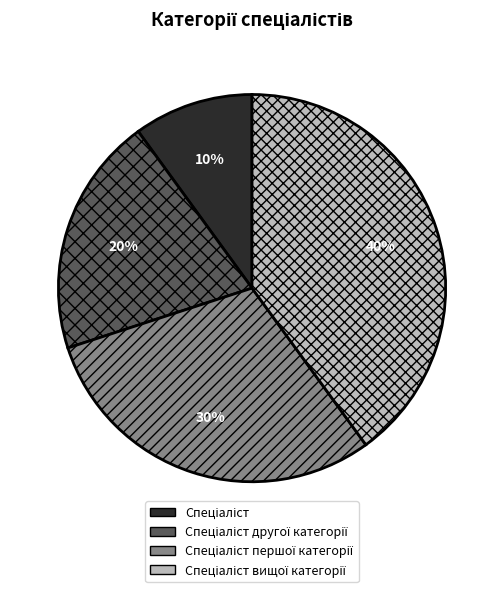

To the nearest percent, what is the difference between the largest and smallest slice percentages?

30%